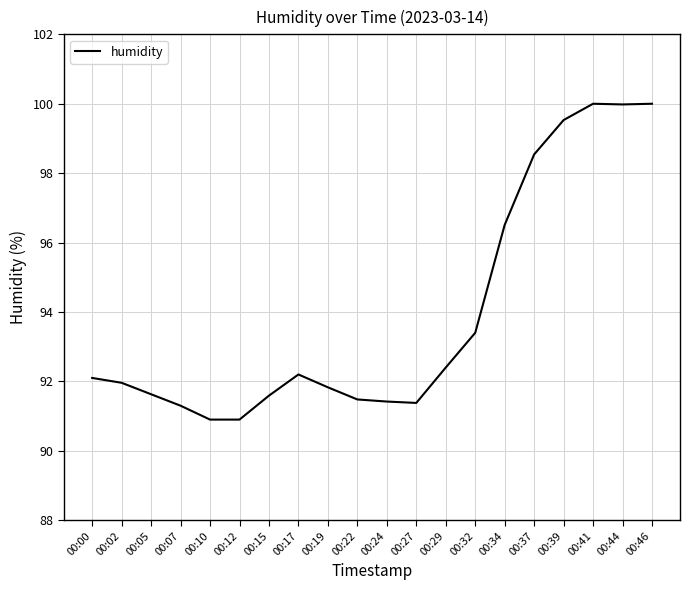

What is the smallest value displayed?

90.9